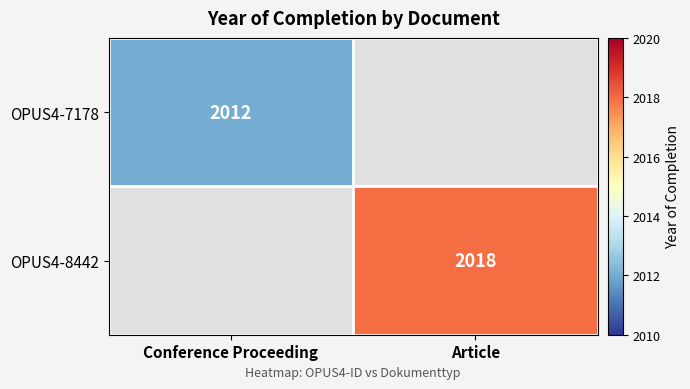

The OPUS4-8442 series shows 2018 at Article. True or false?

True